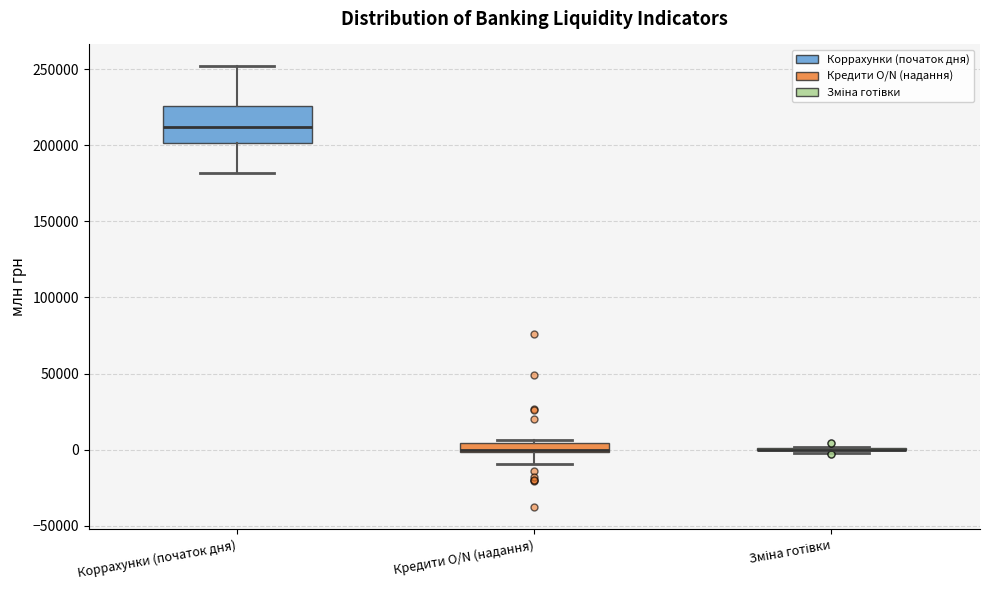

Where does the upper whisker of the box for Коррахунки (початок дня) end on the y-axis? The values are not printed on the chart, so give them approximately, as read against the axis.

250000